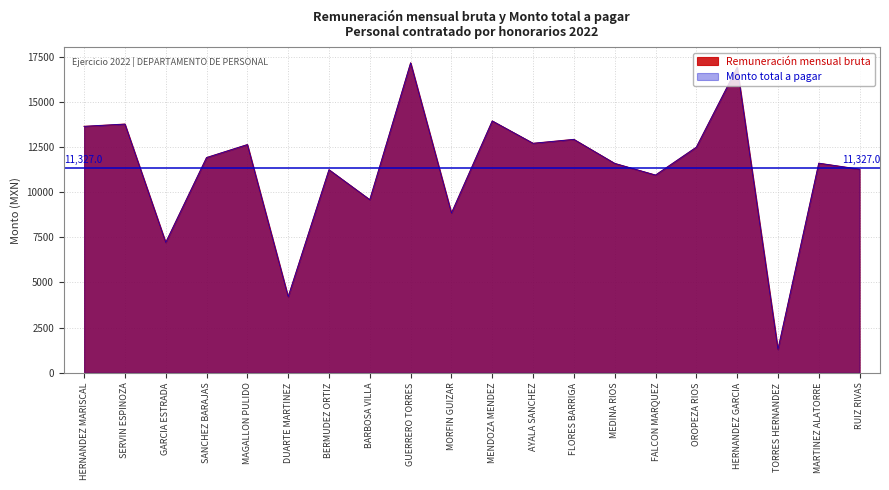

What is the approximate value of Monto total a pagar at AYALA SANCHEZ?

12703.6